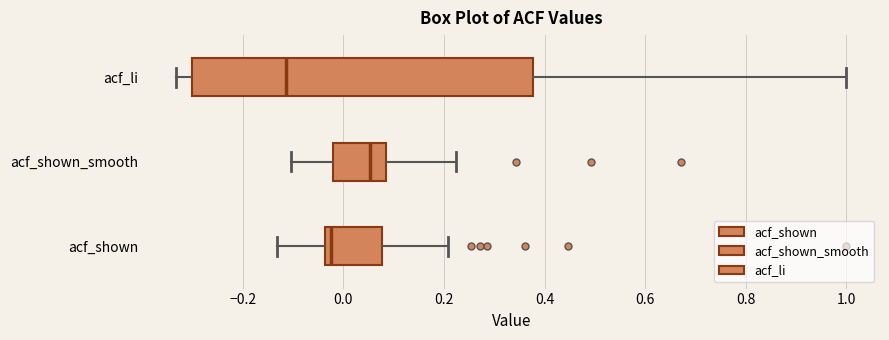

Which box's median line is the furthest to the left?

acf_li